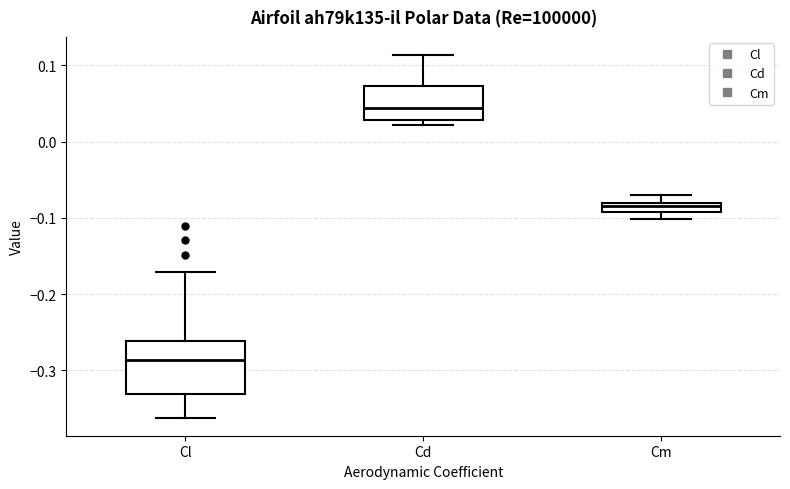

Which box's median line is the highest?

Cd